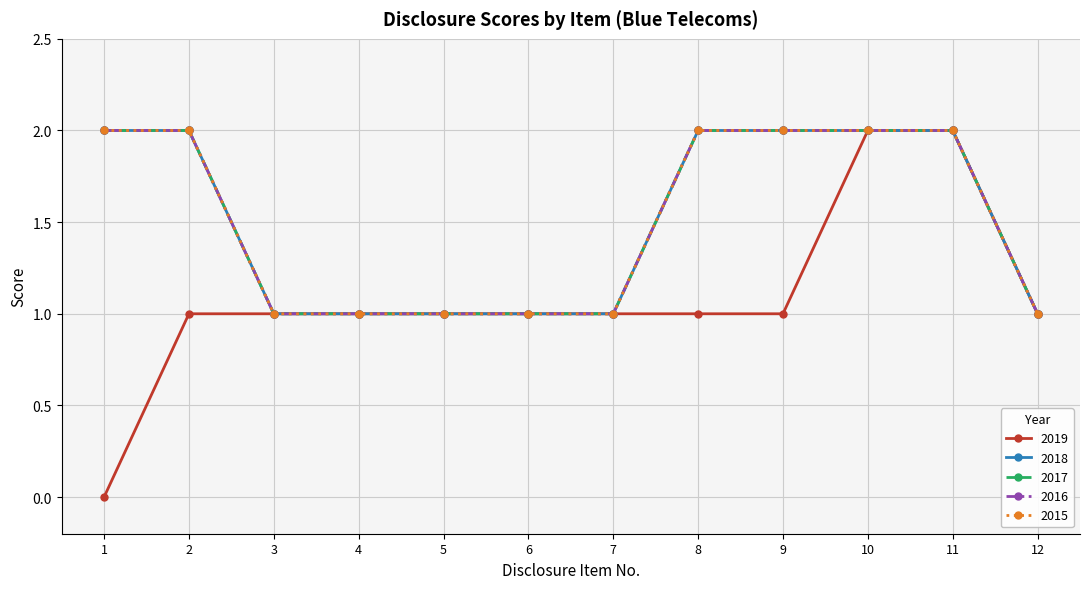

What is the value of the 2015 point at the 2nd from the left?

2